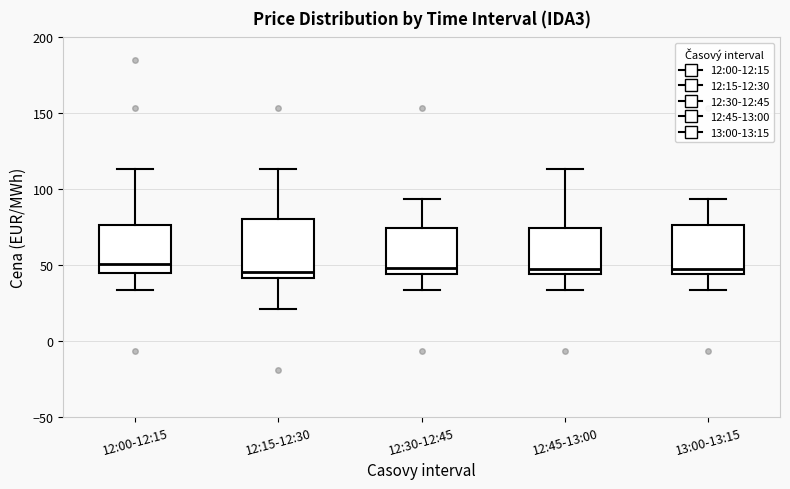

Reading left to right, read every box against the y-axis: the position of its median line, the range the box covers, and the ends of its whiskers. The values are not printed on the chart, so give them approximately, as read against the axis.

12:00-12:15: median 50, box 45 to 75, whiskers 35 to 115
12:15-12:30: median 45, box 40 to 80, whiskers 20 to 115
12:30-12:45: median 50, box 45 to 75, whiskers 35 to 95
12:45-13:00: median 45 (just above the box's lower edge), box 45 to 75, whiskers 35 to 115
13:00-13:15: median 50, box 45 to 75, whiskers 35 to 95